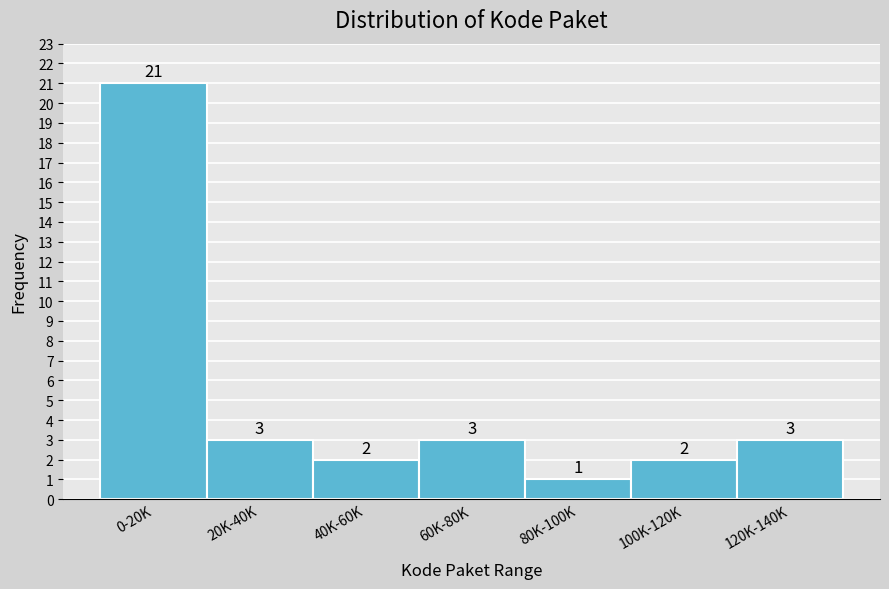

Reading left to right, extract all data points from this chart.

0-20K=21	20K-40K=3	40K-60K=2	60K-80K=3	80K-100K=1	100K-120K=2	120K-140K=3